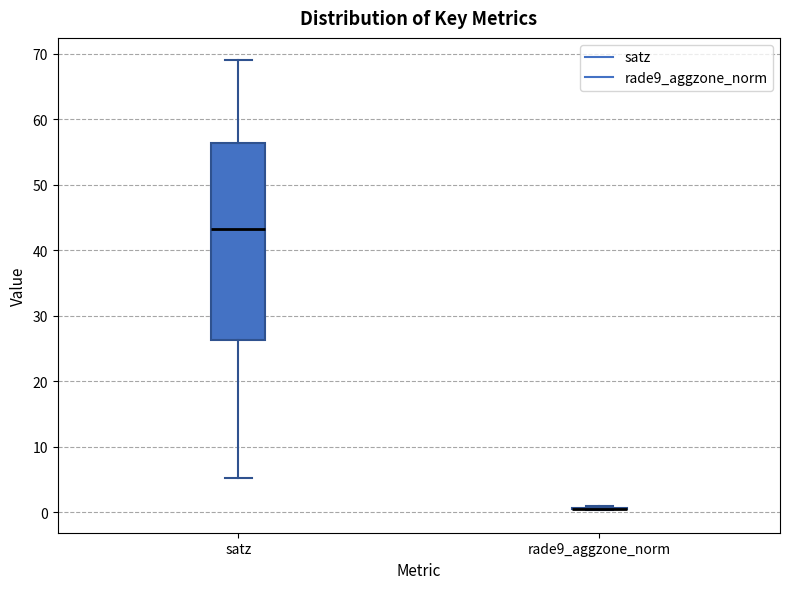

Comparing the boxes themselves (not the whiskers), which one is the tallest?

satz